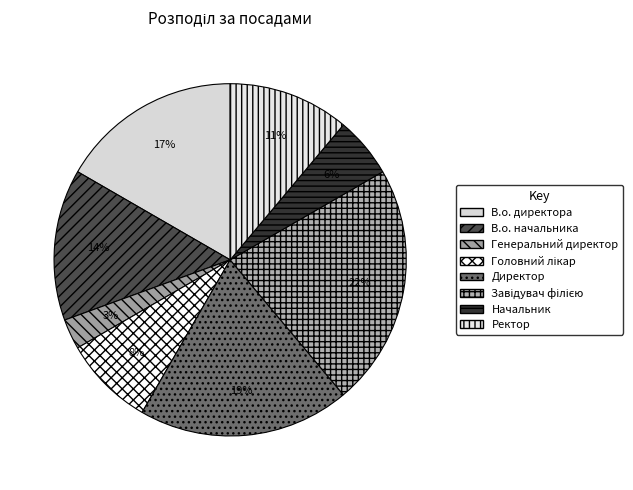

Count the number of slices in the pie.

8